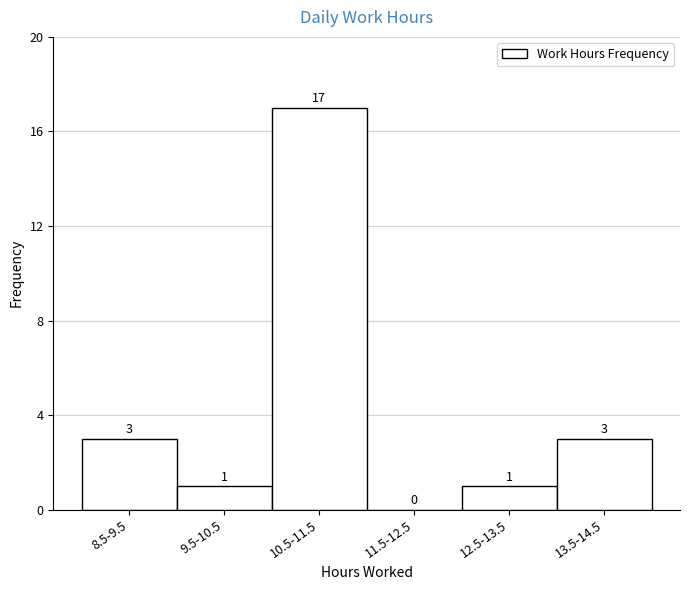

Reading right to left, list all the values displayed in this chart.

13.5-14.5=3	12.5-13.5=1	11.5-12.5=0	10.5-11.5=17	9.5-10.5=1	8.5-9.5=3